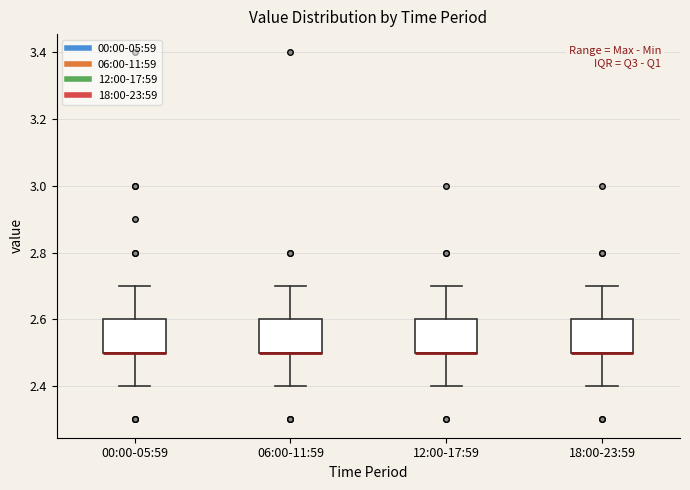

Where does the upper whisker of the box for 12:00-17:59 end on the y-axis? The values are not printed on the chart, so give them approximately, as read against the axis.

2.7